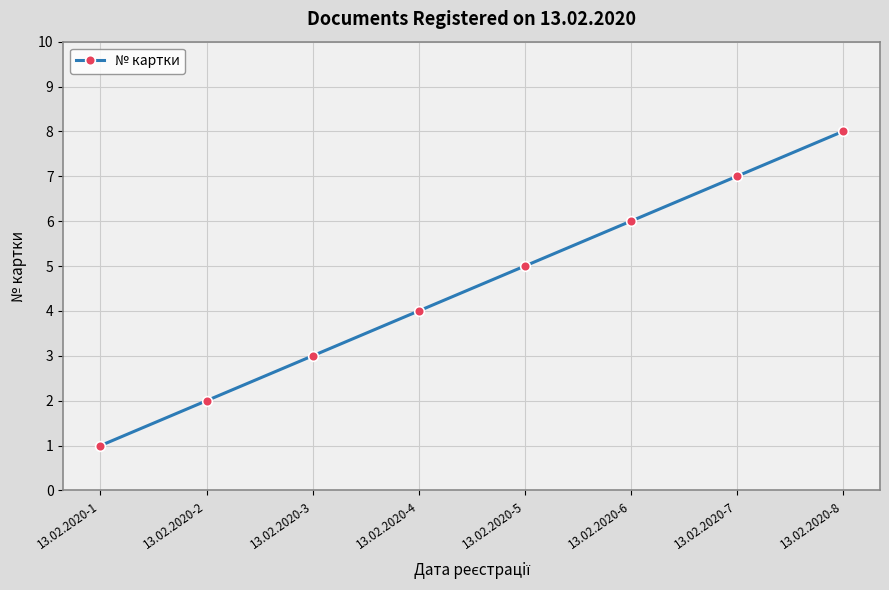

Which label corresponds to the smallest value in the chart?

13.02.2020-1